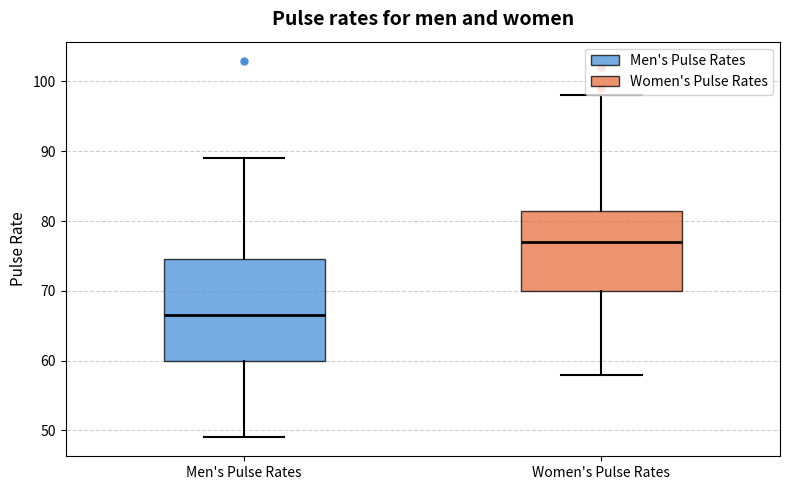

Reading left to right, read every box against the y-axis: the position of its median line, the range the box covers, and the ends of its whiskers. The values are not printed on the chart, so give them approximately, as read against the axis.

Men's Pulse Rates: median 67, box 60 to 75, whiskers 49 to 89
Women's Pulse Rates: median 77, box 70 to 82, whiskers 58 to 98